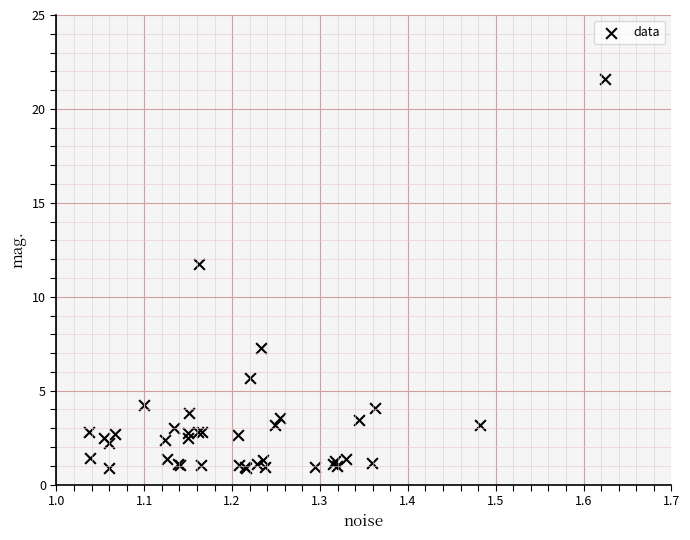

What Y value in the scatter plot is closest to 11?

11.7